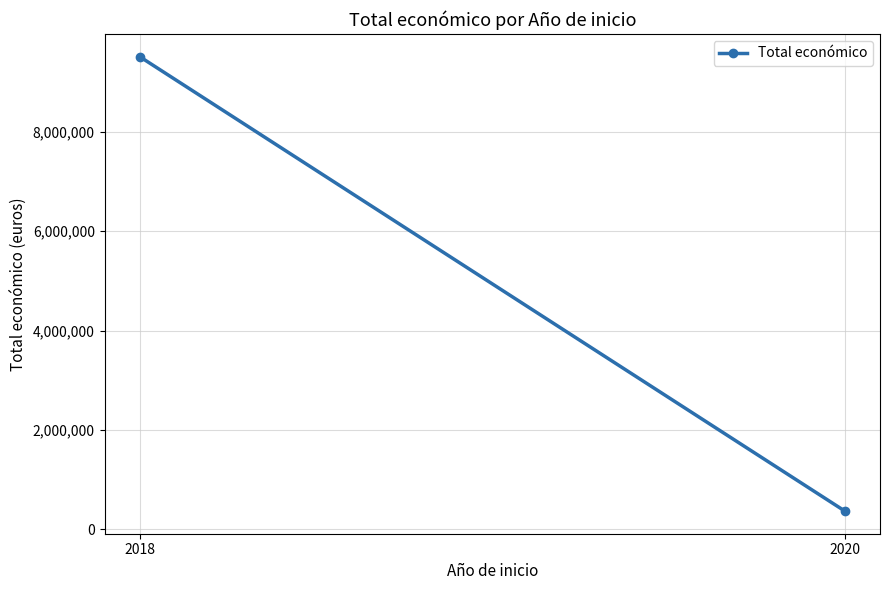

Is this an area chart (filled region under the line)?

No